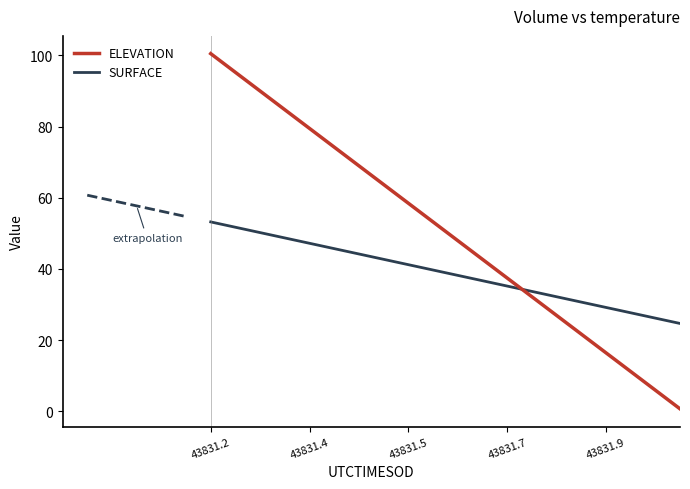

Reading left to right, transcribe all the data shown in this chart.

ELEVATION: 100.5	95.2	90.0	84.7	79.5	74.2	69.0	63.7	58.5	53.2	47.9	42.7	37.4	32.2	26.9	21.7	16.4	11.2	5.9	0.7
SURFACE: 53.2	51.7	50.2	48.7	47.2	45.7	44.2	42.7	41.2	39.7	38.2	36.7	35.2	33.7	32.2	30.7	29.2	27.7	26.2	24.7